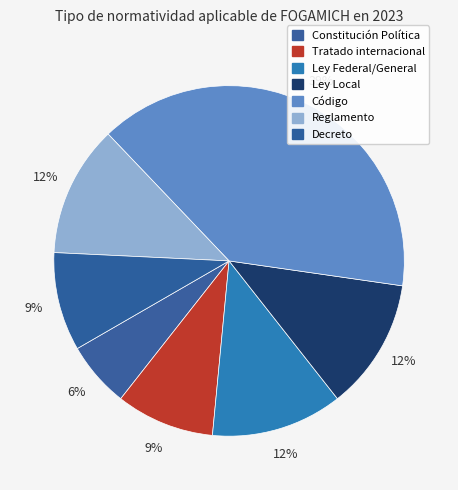

To the nearest percent, what portion does Ley Local represent?

12%